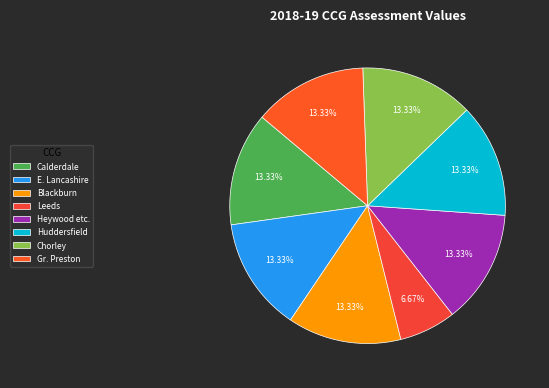

How many slices are in this pie chart?

8